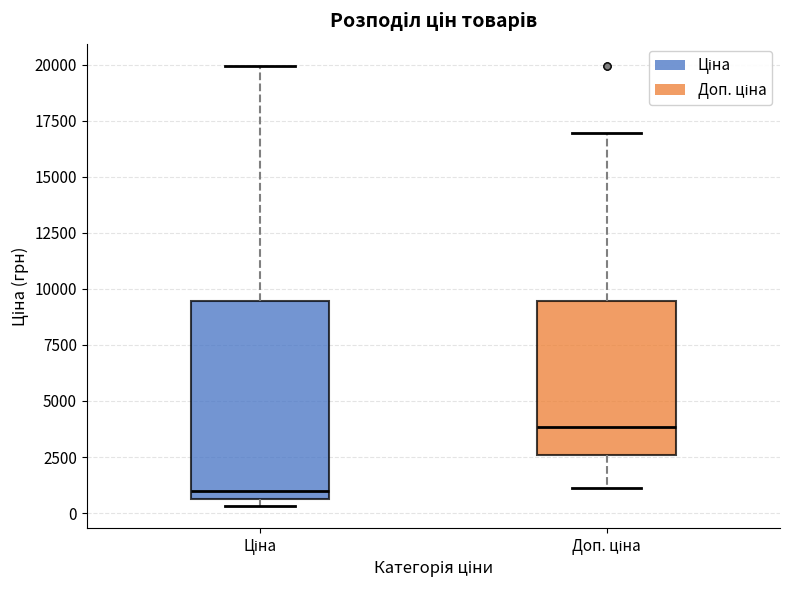

Which box has the lowest median line?

Ціна